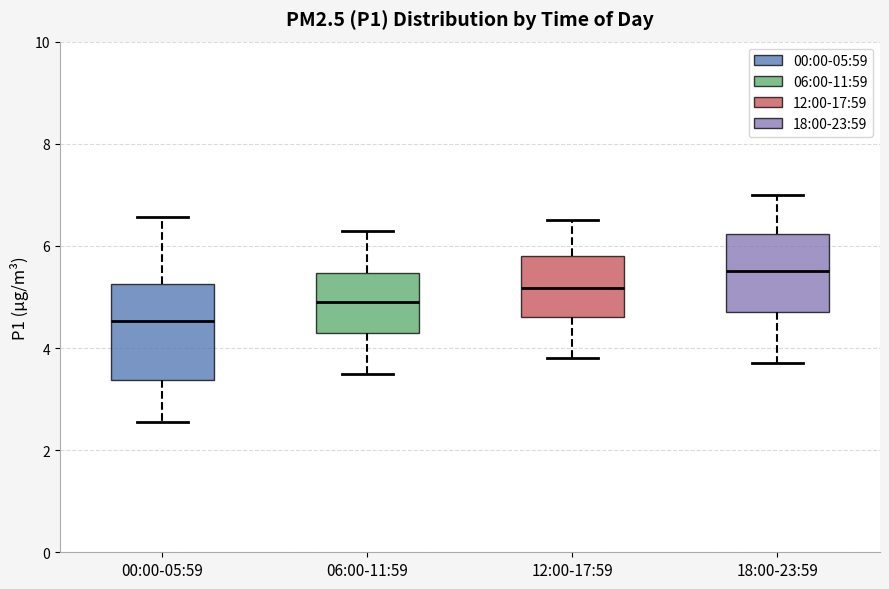

Reading left to right, read every box against the y-axis: the position of its median line, the range the box covers, and the ends of its whiskers. The values are not printed on the chart, so give them approximately, as read against the axis.

00:00-05:59: median 4.6, box 3.4 to 5.2, whiskers 2.6 to 6.6
06:00-11:59: median 5.0, box 4.2 to 5.4, whiskers 3.6 to 6.4
12:00-17:59: median 5.2, box 4.6 to 5.8, whiskers 3.8 to 6.6
18:00-23:59: median 5.6, box 4.8 to 6.2, whiskers 3.8 to 7.0